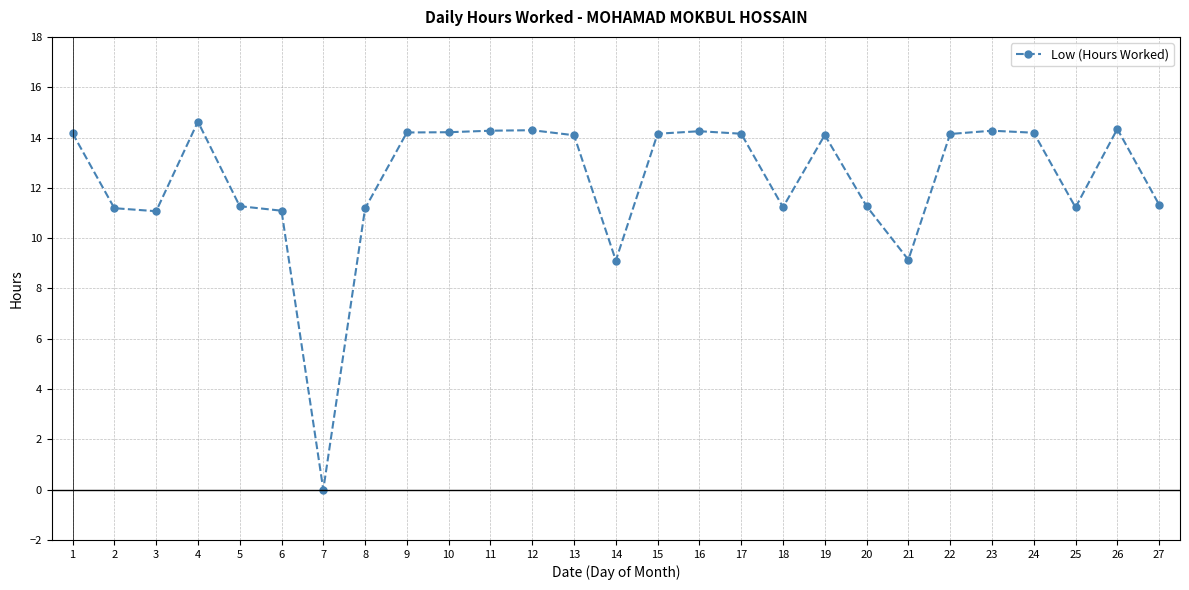

True or false: the data has more than 1 interior local peaks.

True